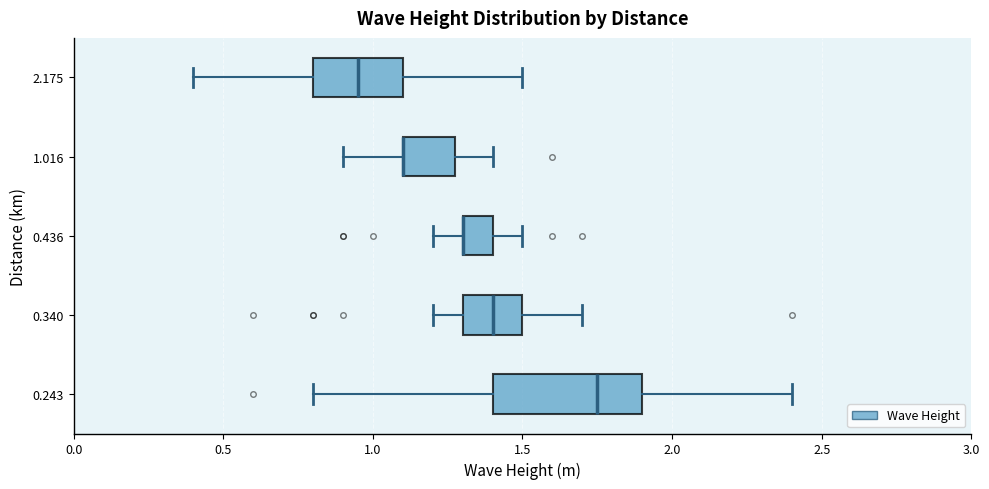

Where does the left whisker of the box at y = 0.436 end on the x-axis? The values are not printed on the chart, so give them approximately, as read against the axis.

1.20